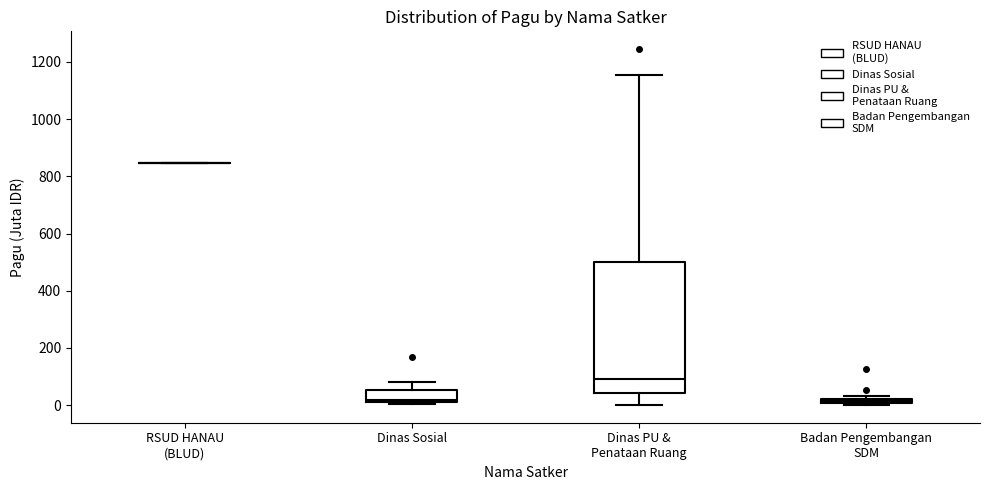

Which box is the tallest, from its lower edge to its upper edge?

Dinas PU & Penataan Ruang